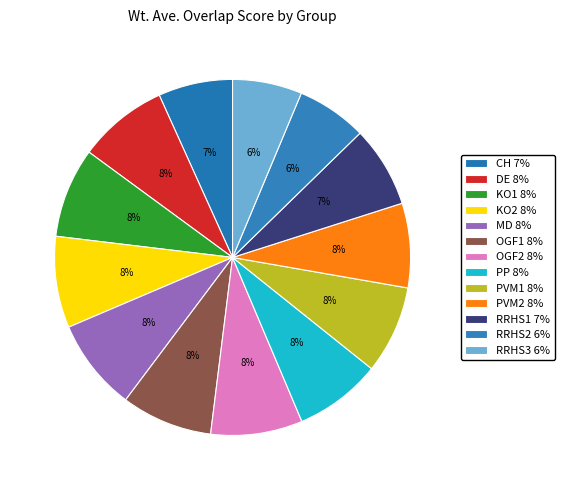

How many slices are in this pie chart?

13